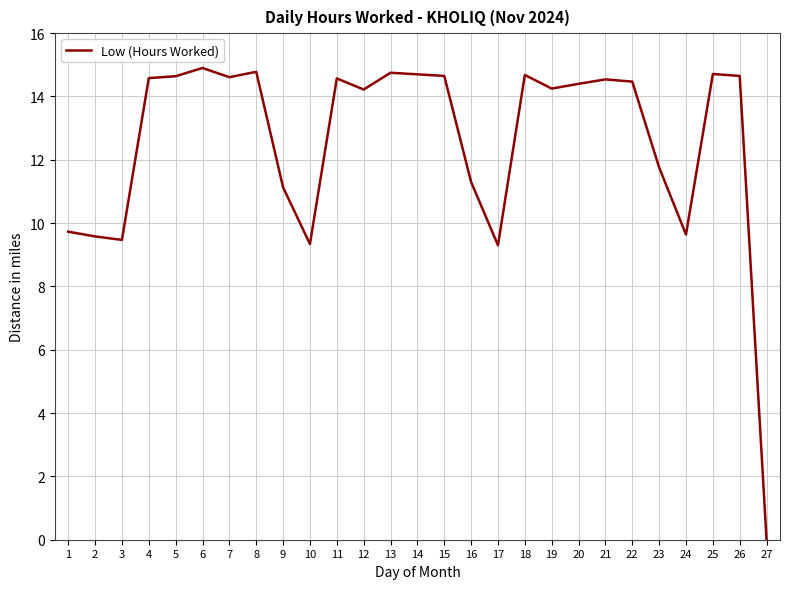

Which has a higher value, 20 or 6?

6